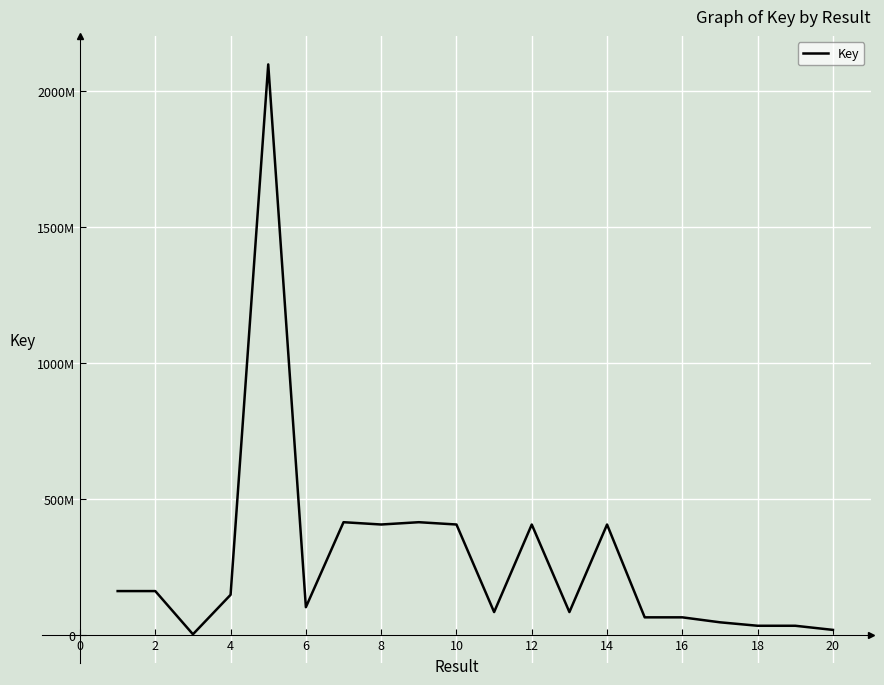

Does the chart have visible grid lines?

Yes